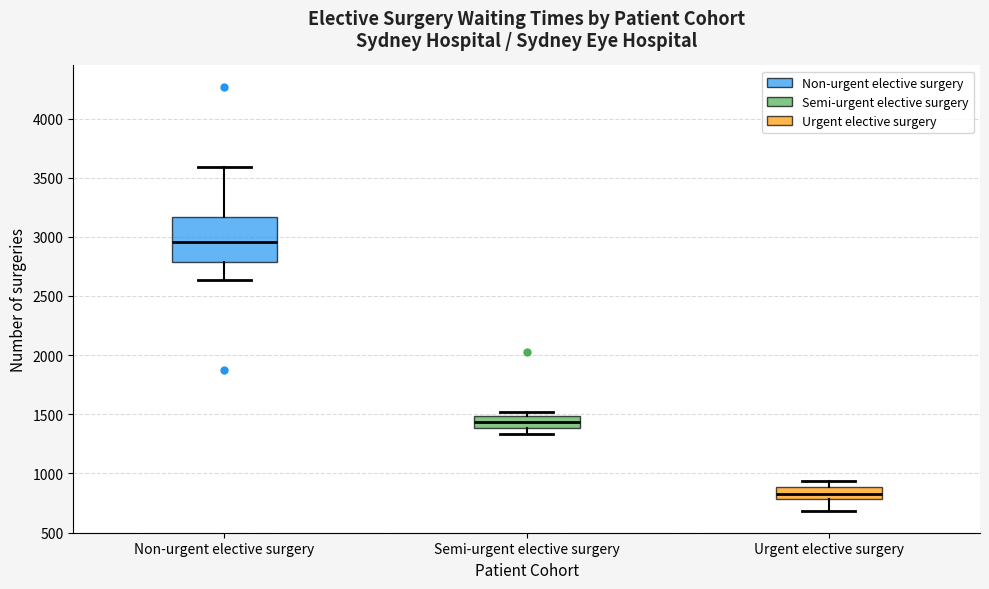

Where is the upper edge of the box for Semi-urgent elective surgery on the y-axis? The values are not printed on the chart, so give them approximately, as read against the axis.

1500